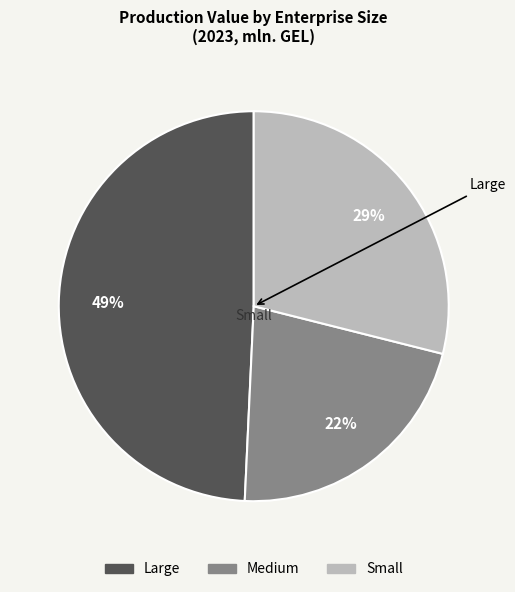

To the nearest percent, what portion does Small represent?

29%